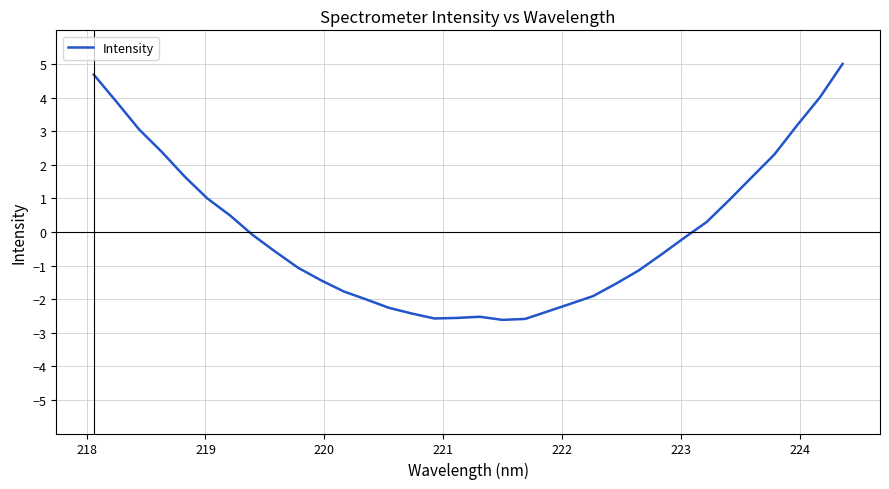

What is the smallest value displayed?

-2.6